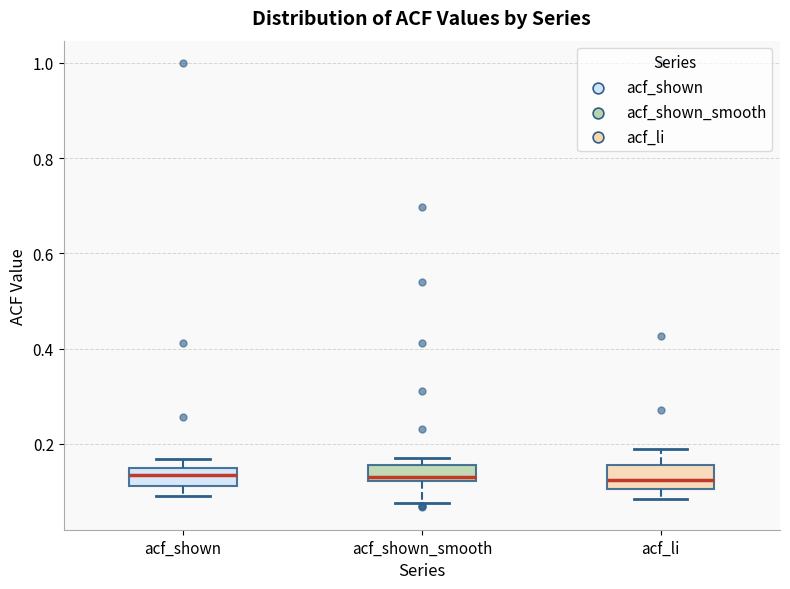

Reading left to right, transcribe this box plot: for each box, give where its median line is, the range the box spans, and where its two whiskers end, as read against the y-axis. The values are not printed on the chart, so give them approximately, as read against the axis.

acf_shown: median 0.14 (inside the box), box 0.12 to 0.14, whiskers 0.10 to 0.16
acf_shown_smooth: median 0.12 (just above the box's lower edge), box 0.12 to 0.16, whiskers 0.08 to 0.18
acf_li: median 0.12, box 0.10 to 0.16, whiskers 0.08 to 0.18